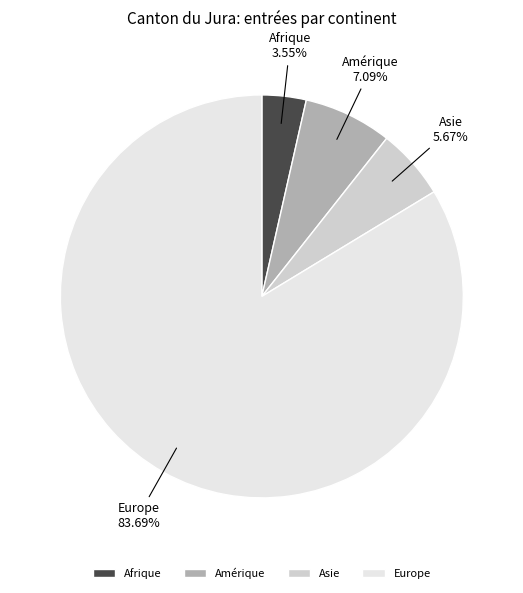

Which category accounts for the majority?

Europe